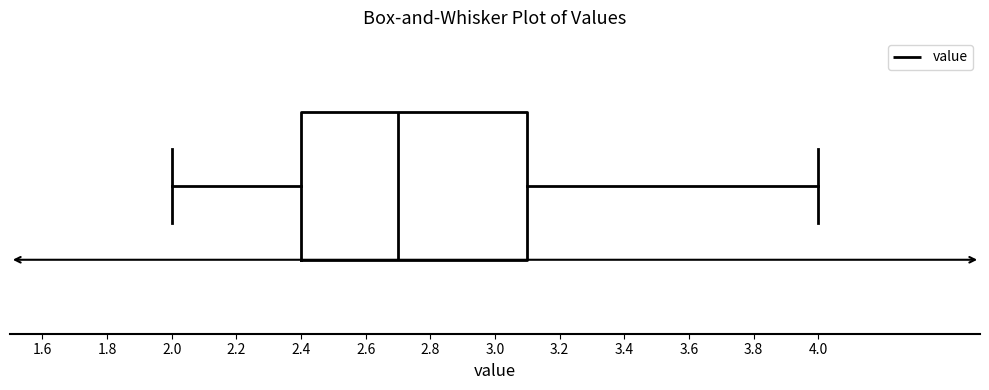

Read this box plot against the x-axis: the position of the median line, the range covered by the box, and the ends of both whiskers. The values are not printed on the chart, so give them approximately, as read against the axis.

median 2.7, box 2.4 to 3.1, whiskers 2.0 to 4.0